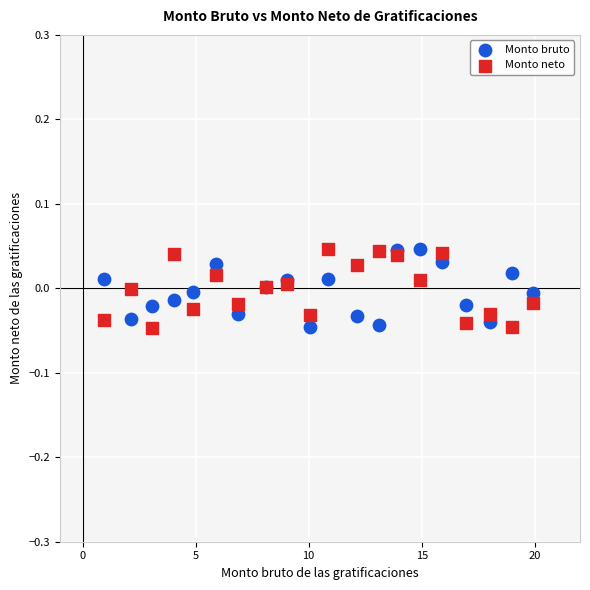

What is the X range (max minus min) for the scatter plot?

19.0